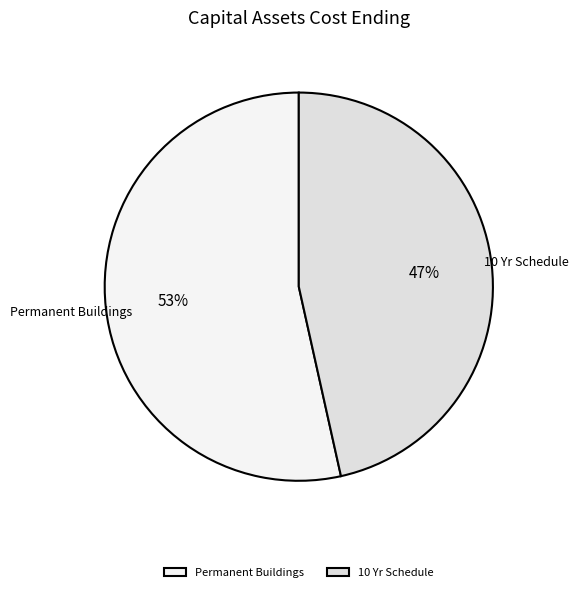

Is there any slice that represents more than half of the pie?

Yes